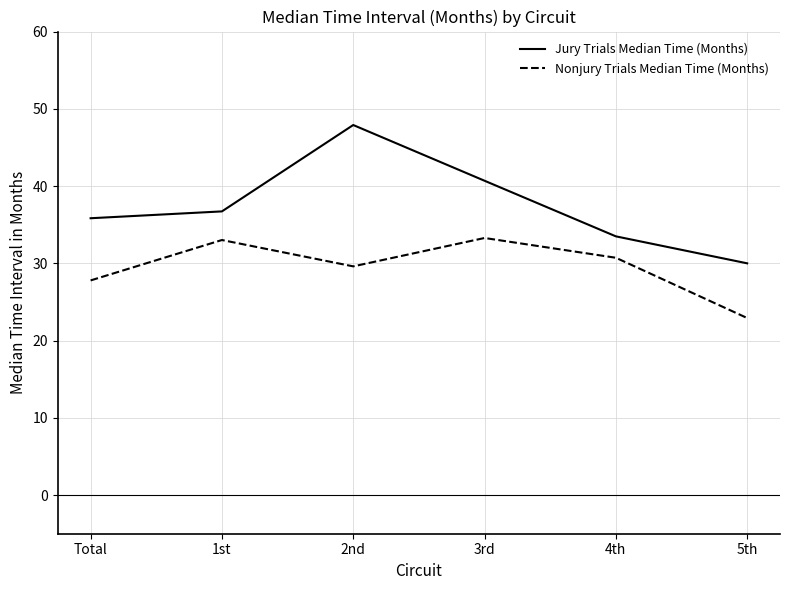

What position from the right is Total?

6